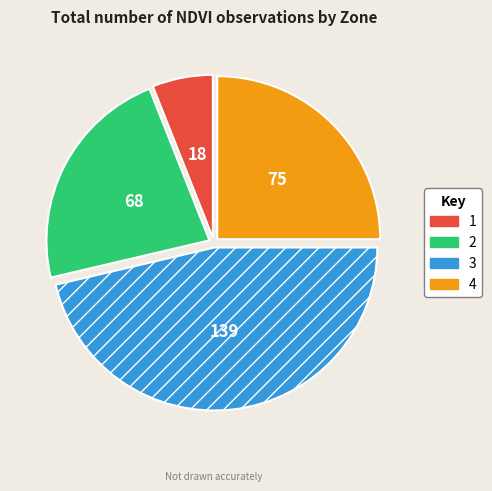

How many segments does this pie chart have?

4